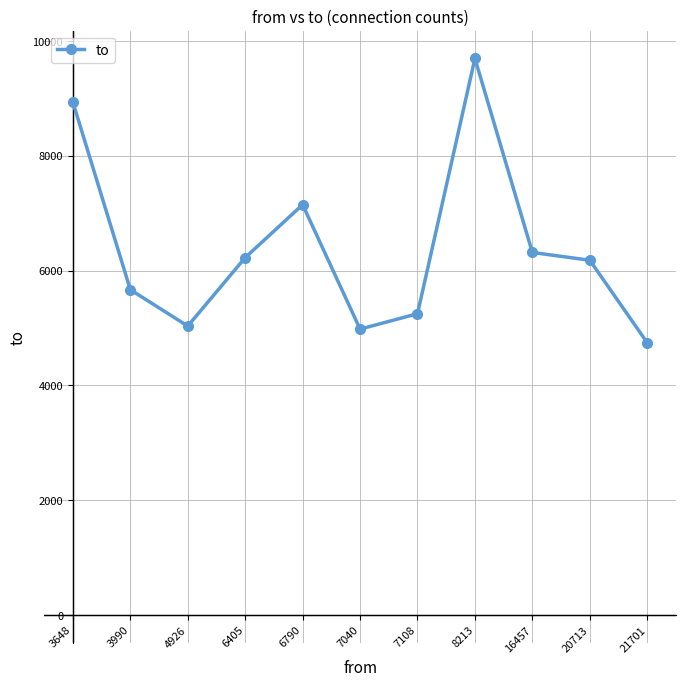

Read the value at 8213.

9695.7